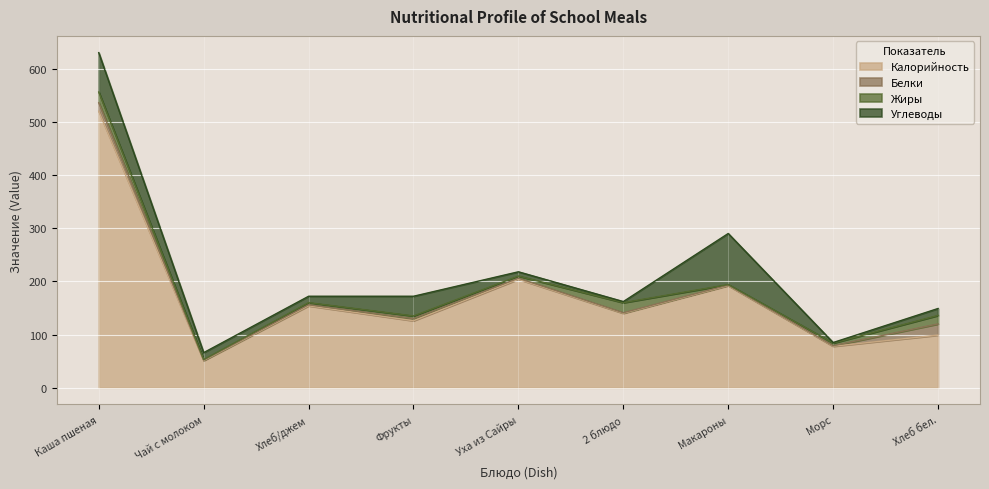

What is the approximate value of Калорийность at Уха из Сайры?

204